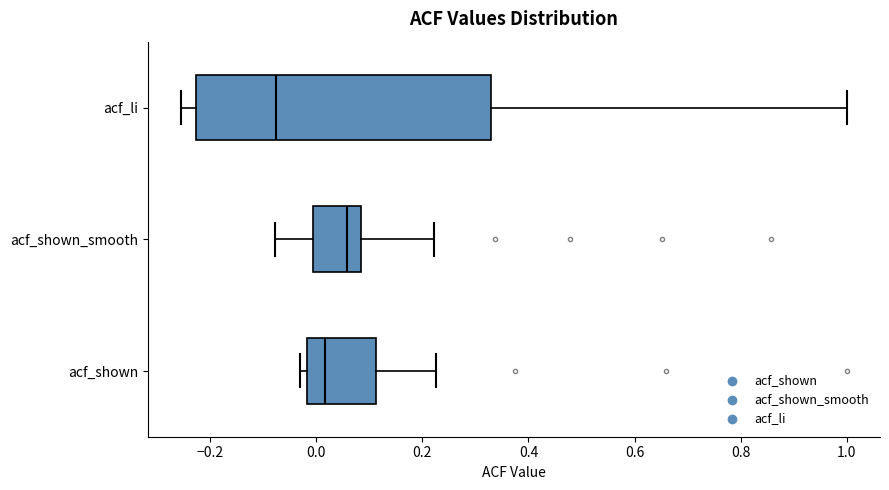

Reading bottom to top, read every box against the x-axis: the position of its median line, the range the box covers, and the ends of its whiskers. The values are not printed on the chart, so give them approximately, as read against the axis.

acf_shown: median 0.02, box -0.02 to 0.12, whiskers -0.04 to 0.22
acf_shown_smooth: median 0.06, box 0.00 to 0.08, whiskers -0.08 to 0.22
acf_li: median -0.08, box -0.22 to 0.32, whiskers -0.26 to 1.00